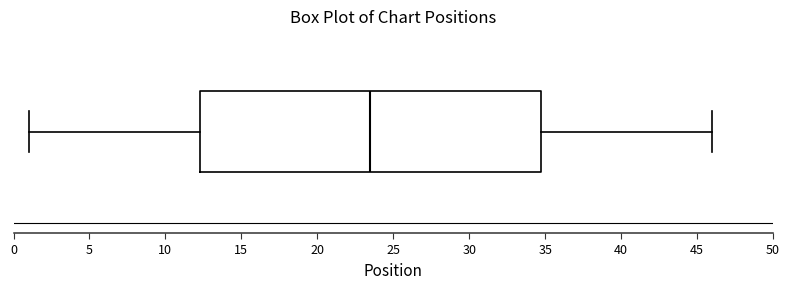

Read this box plot against the x-axis: the position of the median line, the range covered by the box, and the ends of both whiskers. The values are not printed on the chart, so give them approximately, as read against the axis.

median 23.5, box 12.5 to 35.0, whiskers 1.0 to 46.0